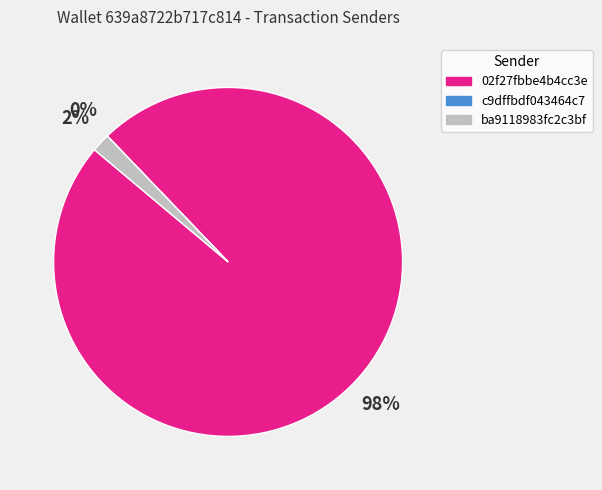

To the nearest percent, what is the average slice percentage?

33%